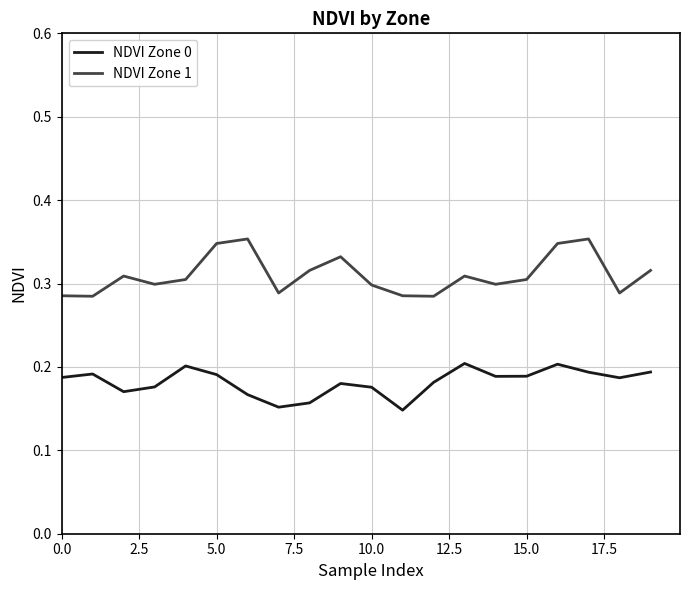

How many NDVI Zone 1 values are between 0 and 1?

20